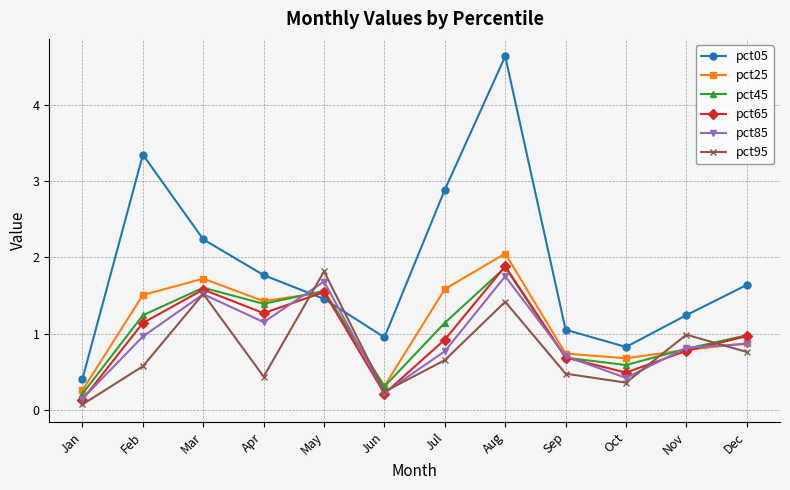

What value does the pct65 series have at Jan?

0.1